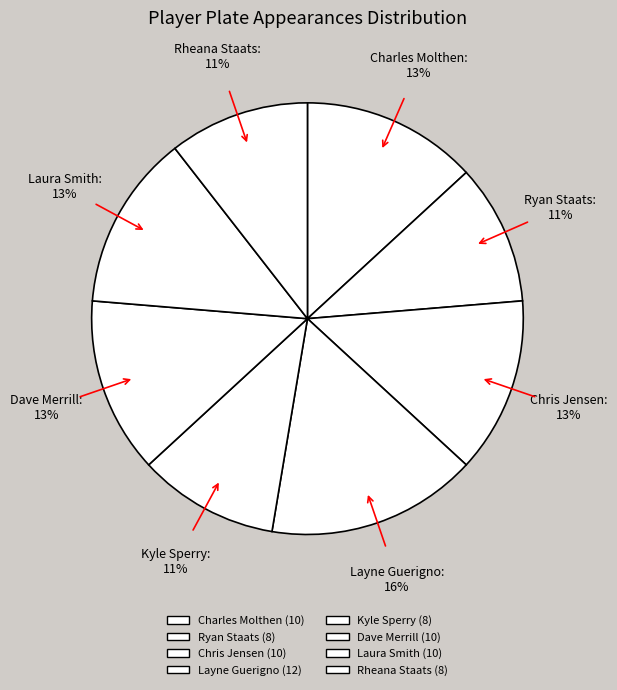

Do Rheana Staats and Dave Merrill together represent more than half of the pie?

No